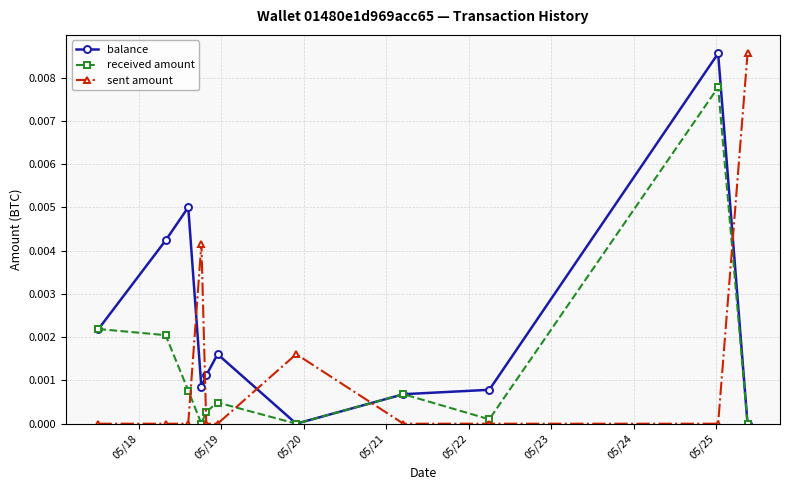

Which series has the largest total across all categories?

balance